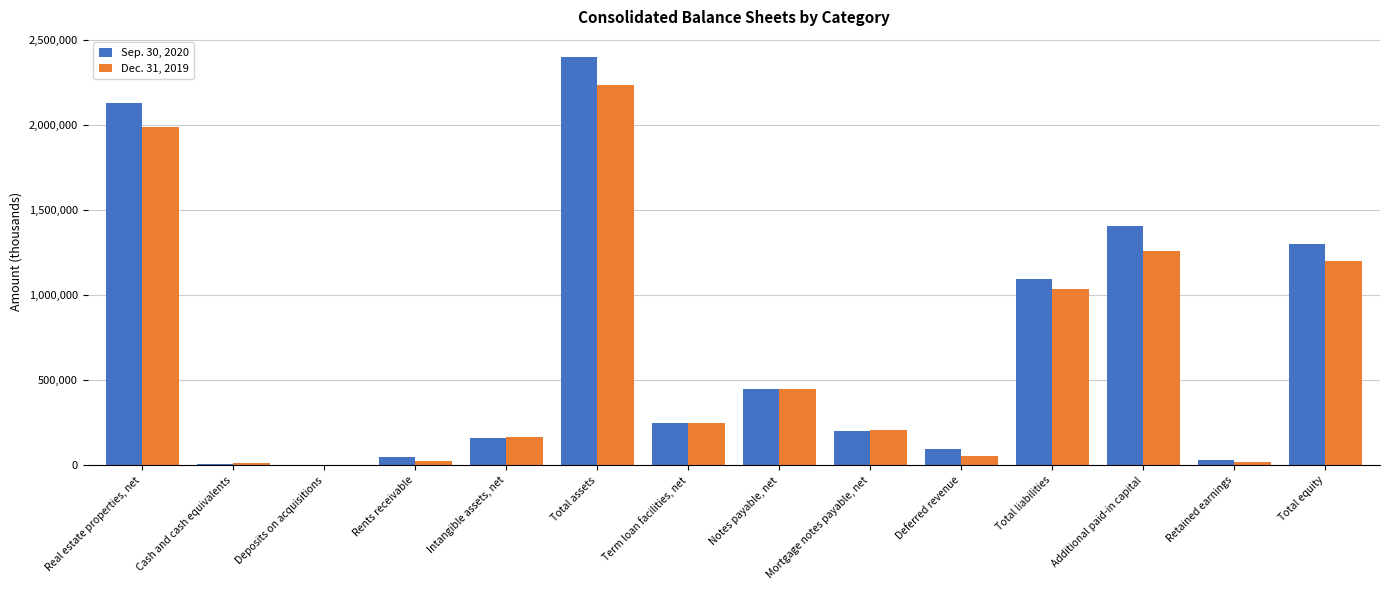

The value of Sep. 30, 2020 at Real estate properties, net is 977235. True or false?

False